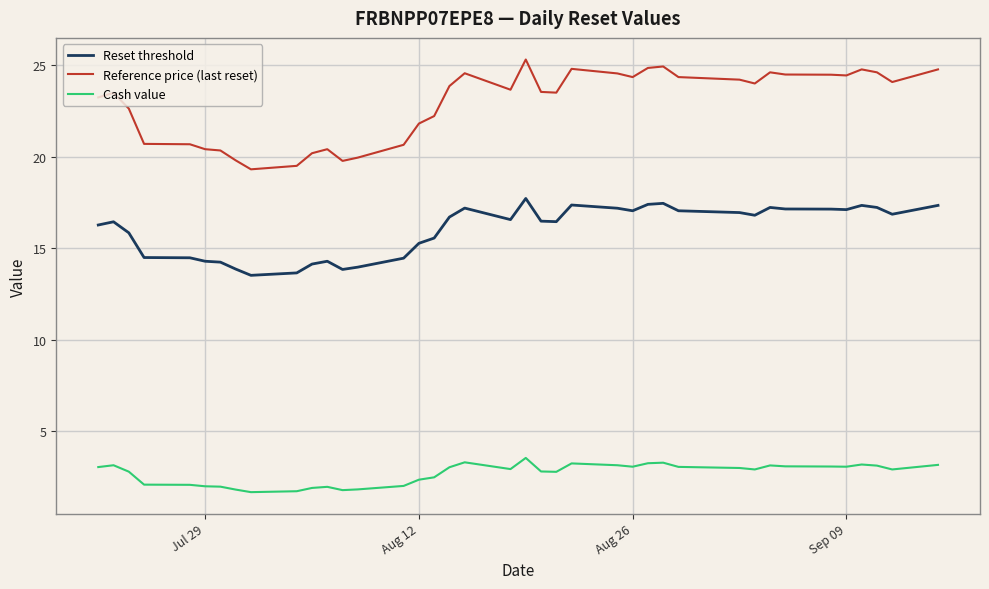

Rank the series by their average value, from lowest to highest.

Cash value, Reset threshold, Reference price (last reset)